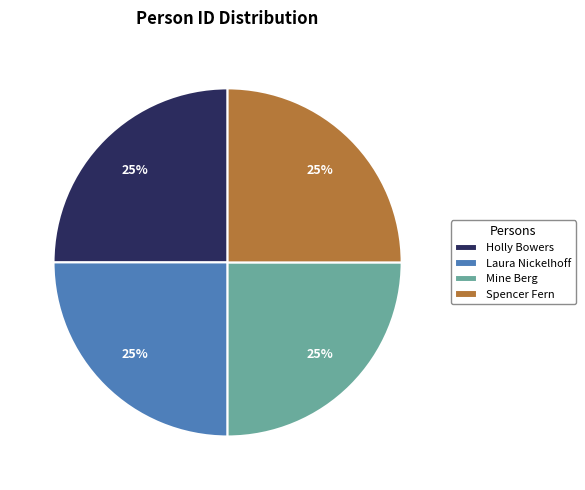

What percentage is the Mine Berg slice, to the nearest percent?

25%